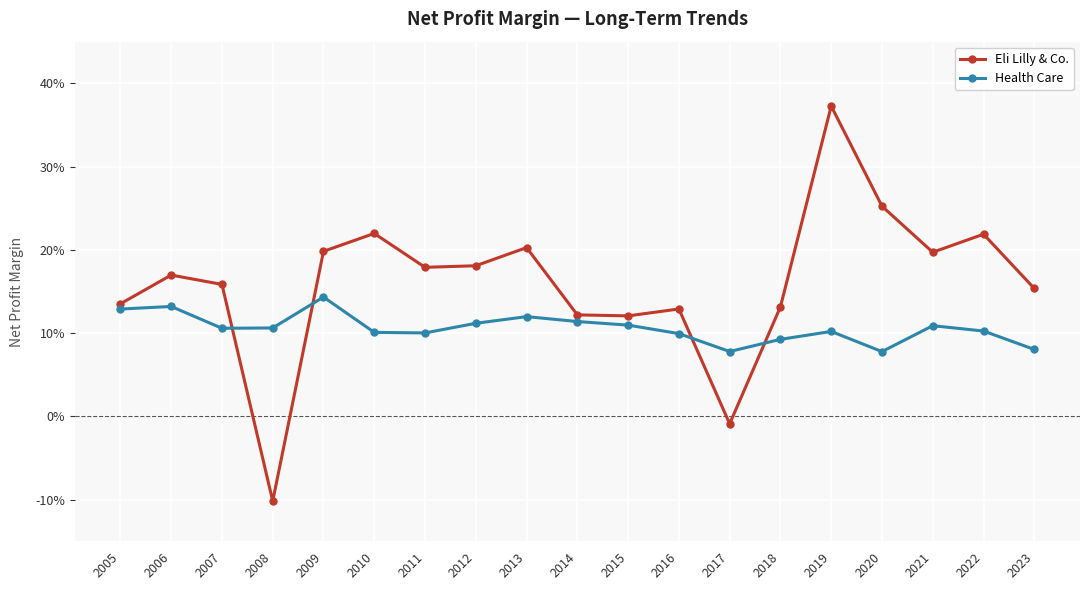

What are all the series names shown in the legend?

Eli Lilly & Co., Health Care